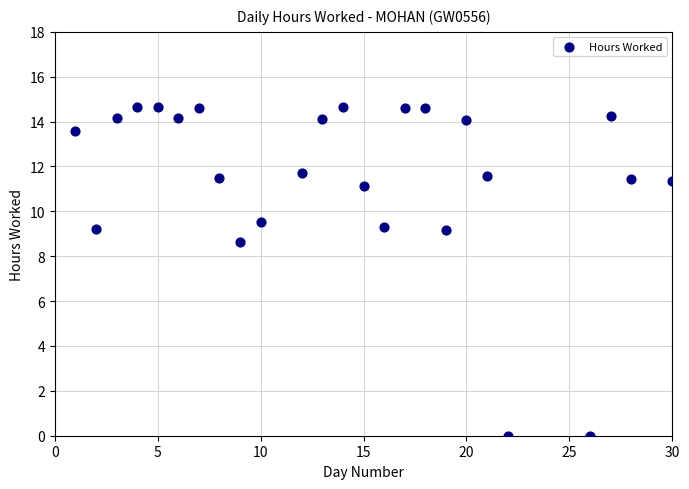

What is the range of X values (max minus min)?

29.0